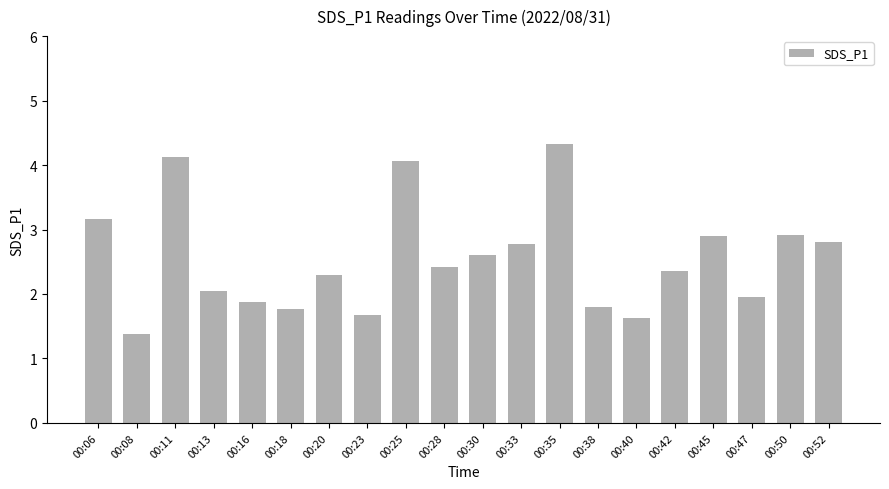

What is the value of the 15th bar from the left?

1.6